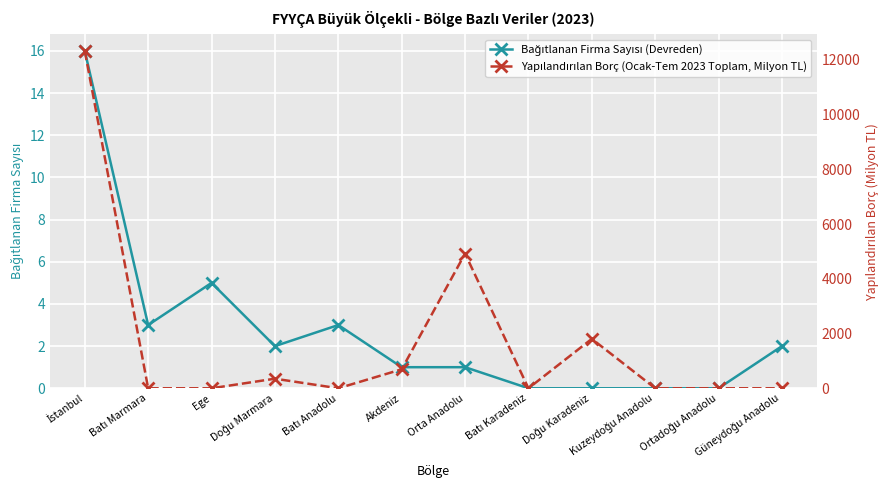

Reading left to right, extract all data points from this chart.

Bağıtlanan Firma Sayısı (Devreden): 16.0	3.0	5.0	2.0	3.0	1.0	1.0	0.0	0.0	0.0	0.0	2.0
Yapılandırılan Borç (Ocak-Tem 2023 Toplam, Milyon TL): 12320.8	0.0	0.0	350.0	0.0	692.9	4919.4	0.0	1805.0	0.0	0.0	0.0